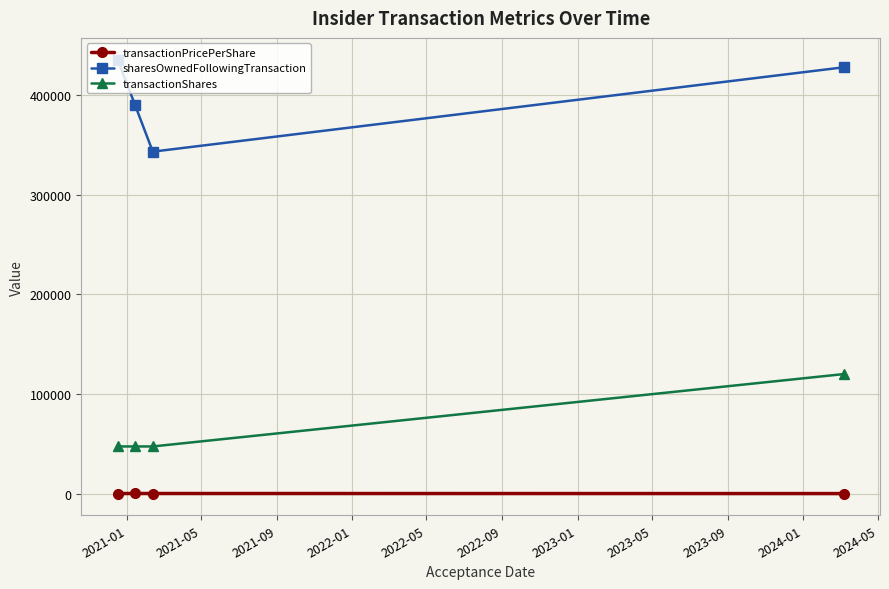

What is the maximum value for sharesOwnedFollowingTransaction?

435817.0